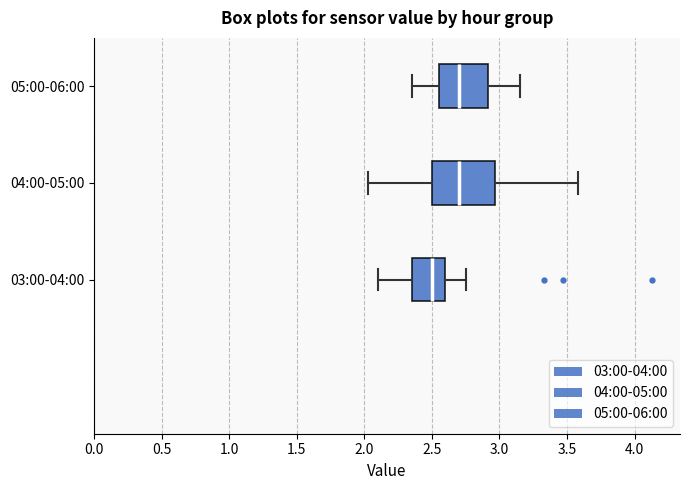

Reading bottom to top, transcribe this box plot: for each box, give where its median line is, the range the box spans, and where its two whiskers end, as read against the x-axis. The values are not printed on the chart, so give them approximately, as read against the axis.

03:00-04:00: median 2.50, box 2.35 to 2.60, whiskers 2.10 to 2.75
04:00-05:00: median 2.70, box 2.50 to 2.95, whiskers 2.05 to 3.60
05:00-06:00: median 2.70, box 2.55 to 2.90, whiskers 2.35 to 3.15